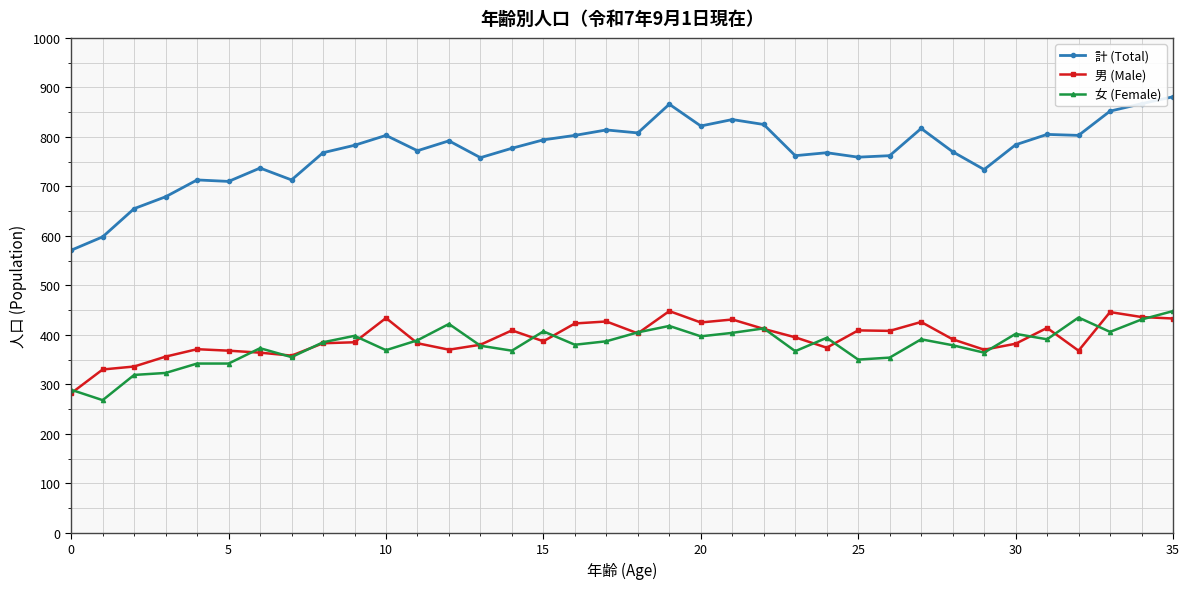

True or false: 計 (Total) and 女 (Female) intersect in this chart.

False